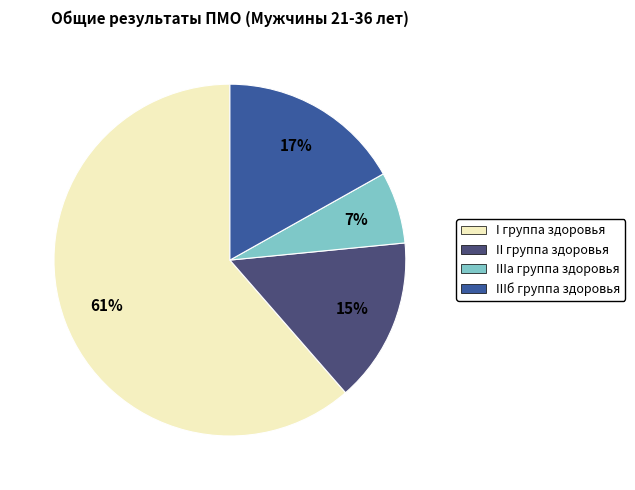

Is the sum of II группа здоровья and I группа здоровья greater than half?

Yes